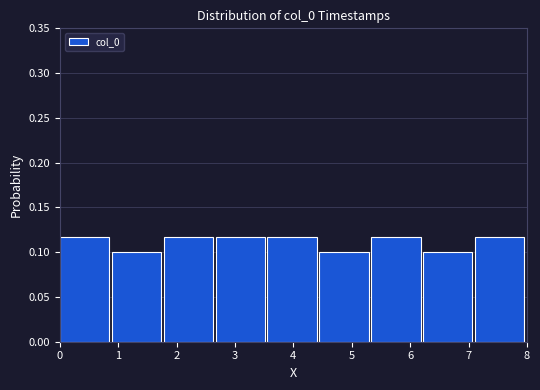

How tall is the bar that spans 4.4 to 5.3 on the x-axis? Neither the bar edges nor the heights are printed on the chart, so give them approximately, as read against the axes.

0.100